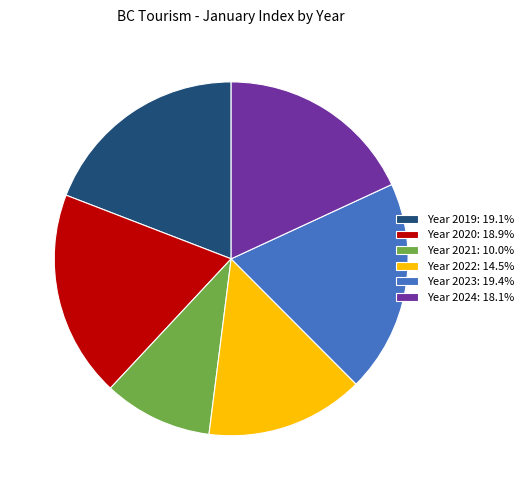

Does any single category account for the majority?

No